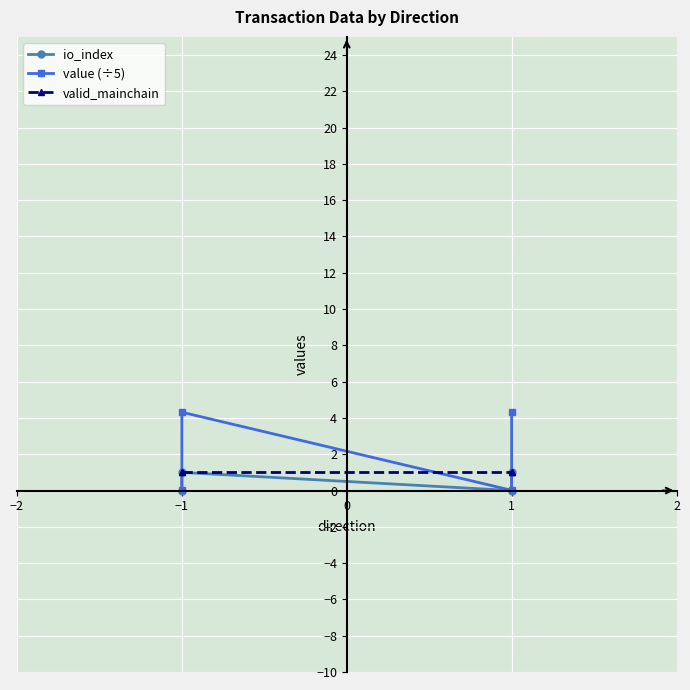

In value (÷5), how many points are higher than both neighbors (excluding endpoints)?

1